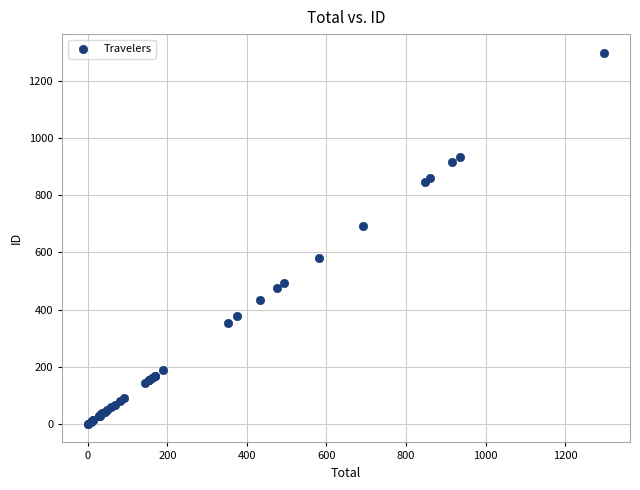

What Y value in the scatter plot is closest to 649?

691.5